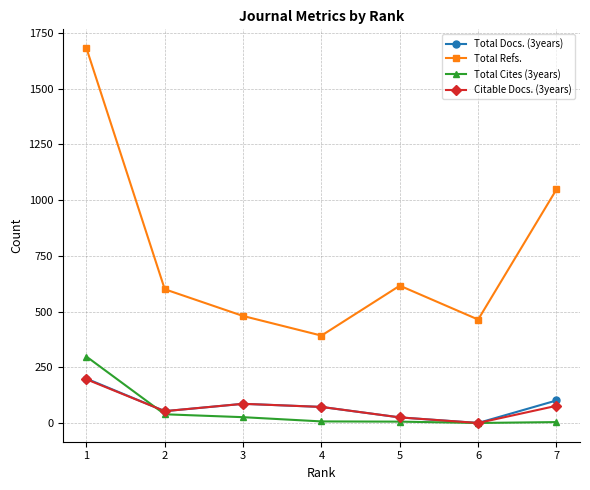

Is it true that Total Refs. equals 689 at 4?

False